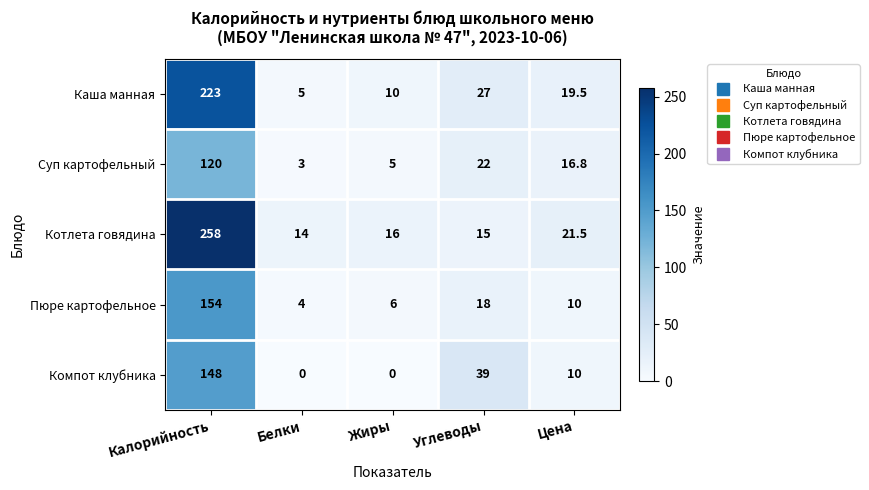

What is the maximum value shown in the chart?

258.0